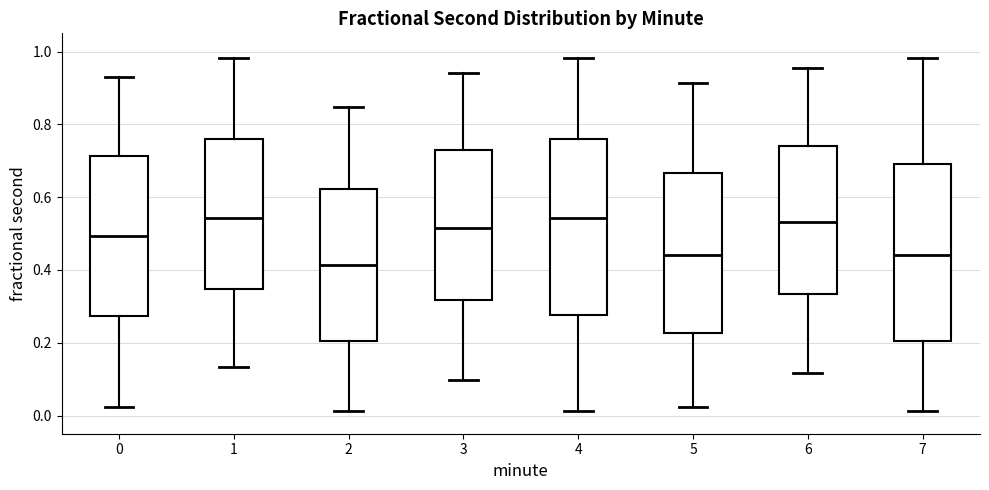

Reading left to right, transcribe this box plot: for each box, give where its median line is, the range the box spans, and where its two whiskers end, as read against the y-axis. The values are not printed on the chart, so give them approximately, as read against the axis.

0: median 0.50, box 0.28 to 0.72, whiskers 0.02 to 0.94
1: median 0.54, box 0.34 to 0.76, whiskers 0.14 to 0.98
2: median 0.42, box 0.20 to 0.62, whiskers 0.02 to 0.84
3: median 0.52, box 0.32 to 0.72, whiskers 0.10 to 0.94
4: median 0.54, box 0.28 to 0.76, whiskers 0.02 to 0.98
5: median 0.44, box 0.22 to 0.66, whiskers 0.02 to 0.92
6: median 0.54, box 0.34 to 0.74, whiskers 0.12 to 0.96
7: median 0.44, box 0.20 to 0.70, whiskers 0.02 to 0.98